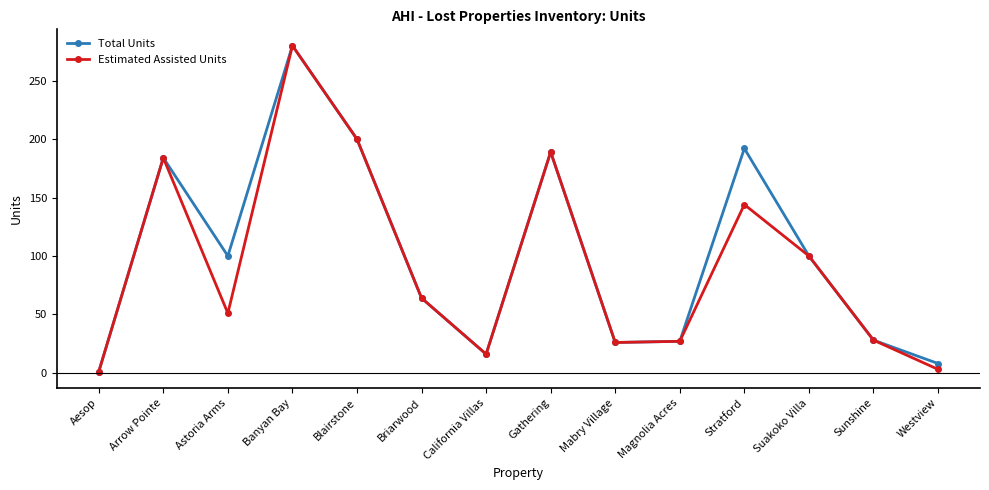

In Estimated Assisted Units, how many points are higher than both neighbors (excluding endpoints)?

4